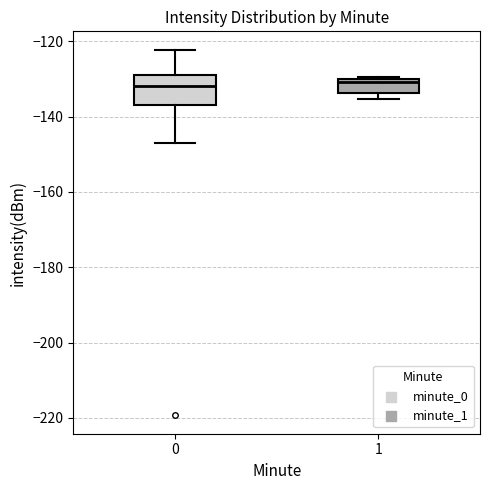

Comparing the boxes themselves (not the whiskers), which one is the tallest?

0